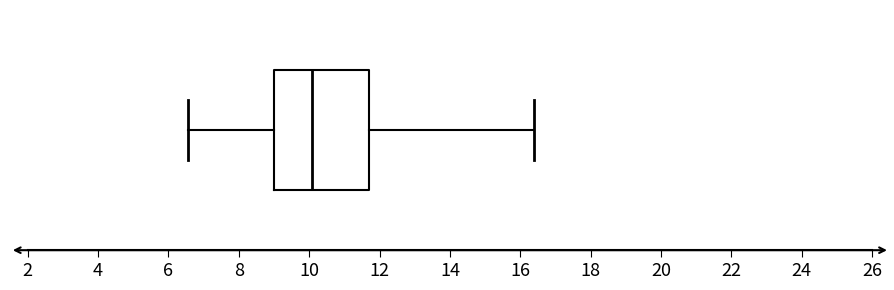

Transcribe this box plot: give where the median line is, the range the box spans, and where the two whiskers end, as read against the x-axis. The values are not printed on the chart, so give them approximately, as read against the axis.

median 10.0, box 9.0 to 11.8, whiskers 6.6 to 16.4